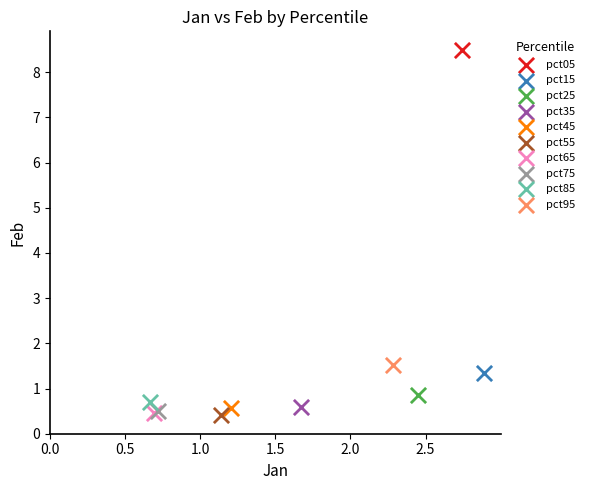

What are all the series names shown in the legend?

pct05, pct15, pct25, pct35, pct45, pct55, pct65, pct75, pct85, pct95